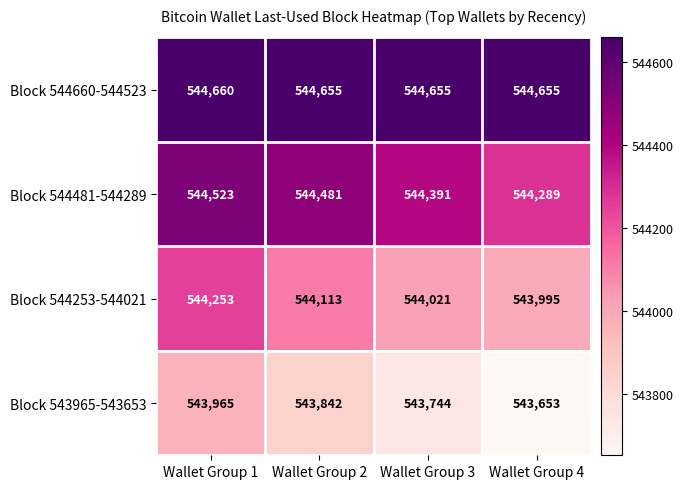

Reading left to right, what are all the values shown in this chart?

Block 544660-544523: 544660	544655	544655	544655
Block 544481-544289: 544523	544481	544391	544289
Block 544253-544021: 544253	544113	544021	543995
Block 543965-543653: 543965	543842	543744	543653